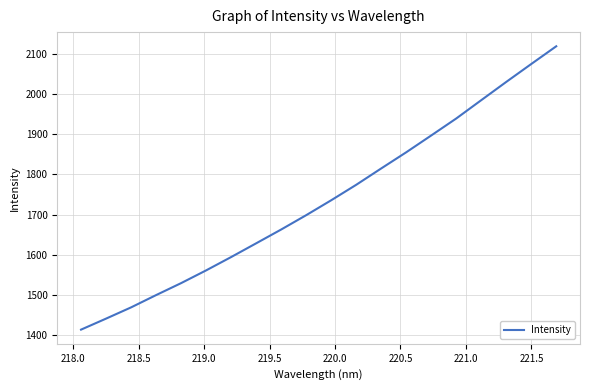

What is the difference between the maximum and minimum values?

704.2